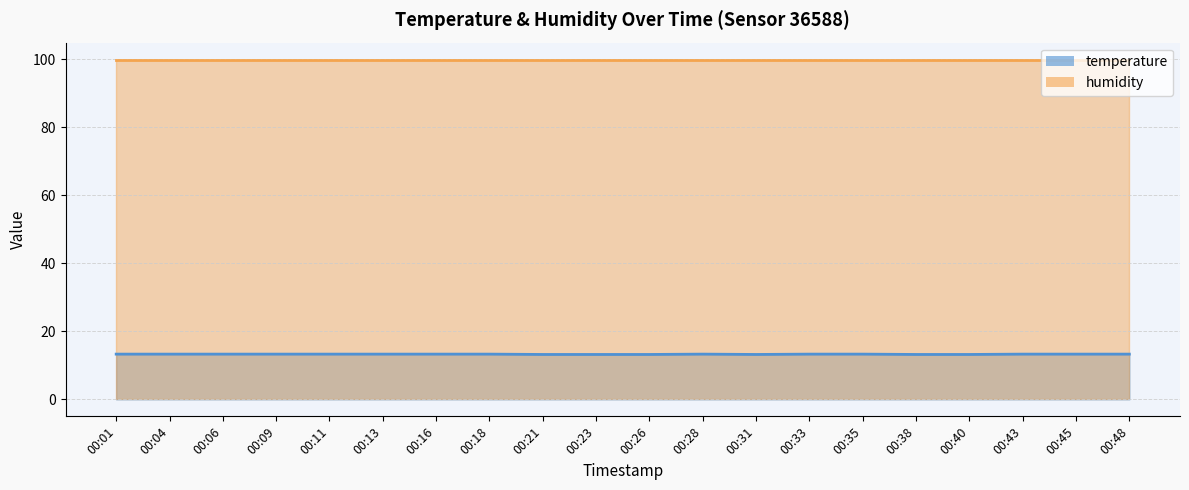

The value at 00:33 is 18.8. True or false?

False